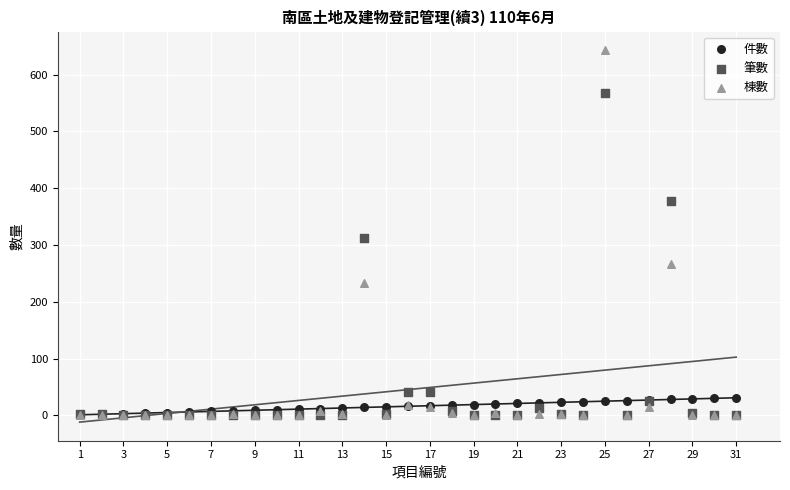

In the 棟數 series, what Y value is closest to 321?

267